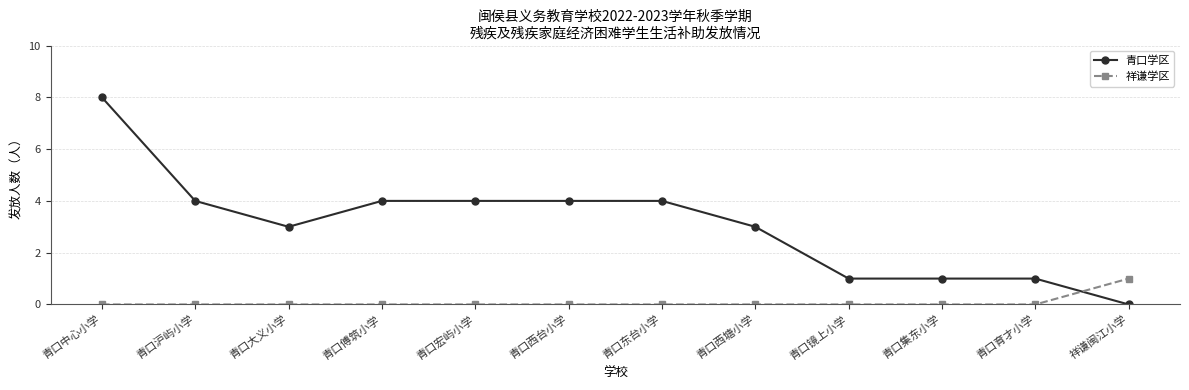

Reading left to right, transcribe all the data shown in this chart.

青口学区: 青口中心小学=8	青口沪屿小学=4	青口大义小学=3	青口傅筑小学=4	青口宏屿小学=4	青口西台小学=4	青口东台小学=4	青口西塘小学=3	青口镜上小学=1	青口集东小学=1	青口育才小学=1	祥谦闽江小学=0
祥谦学区: 青口中心小学=0	青口沪屿小学=0	青口大义小学=0	青口傅筑小学=0	青口宏屿小学=0	青口西台小学=0	青口东台小学=0	青口西塘小学=0	青口镜上小学=0	青口集东小学=0	青口育才小学=0	祥谦闽江小学=1